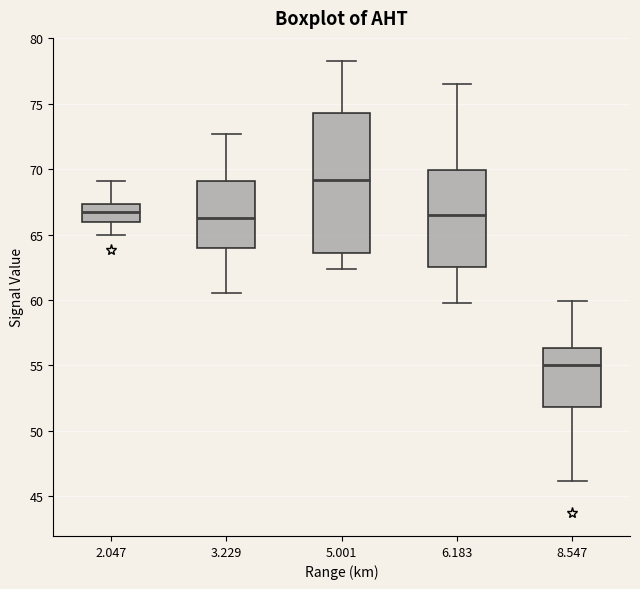

Which box's median line is the lowest?

8.547